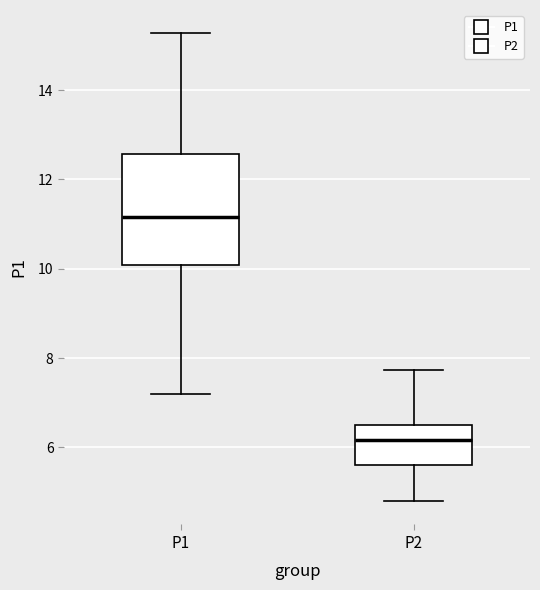

Reading left to right, transcribe this box plot: for each box, give where its median line is, the range the box spans, and where its two whiskers end, as read against the y-axis. The values are not printed on the chart, so give them approximately, as read against the axis.

P1: median 11.2, box 10.0 to 12.6, whiskers 7.2 to 15.2
P2: median 6.2, box 5.6 to 6.6, whiskers 4.8 to 7.8